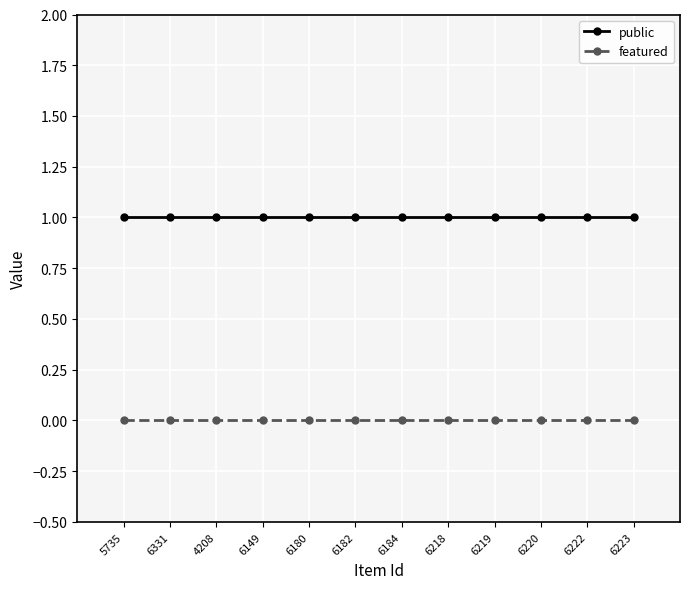

List the series in order of their peak value, highest first.

public, featured